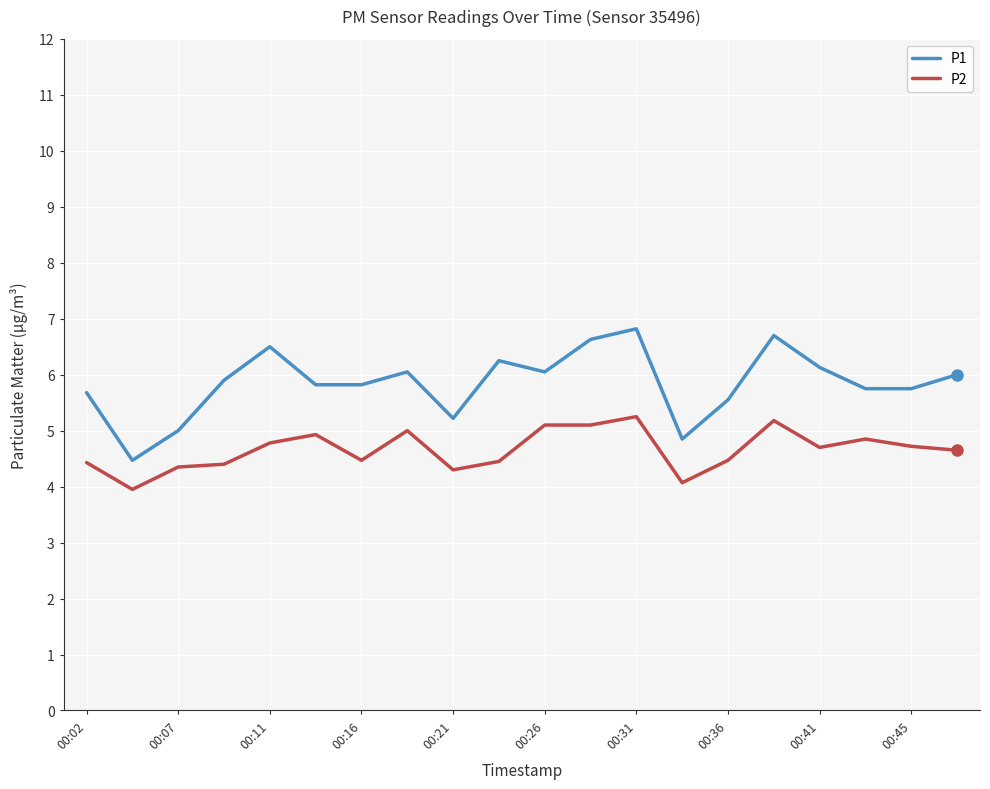

Which series has the largest range (max minus min)?

P1